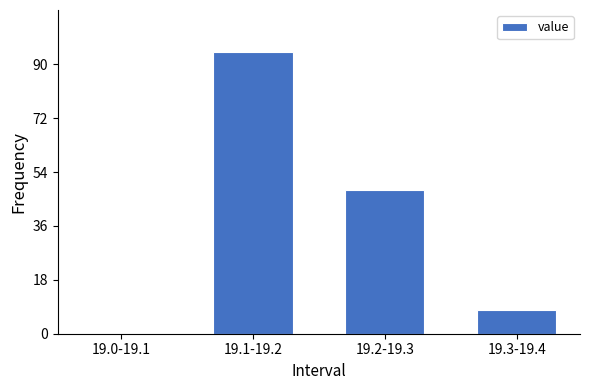

Reading left to right, transcribe all the data shown in this chart.

19.0-19.1=0	19.1-19.2=94	19.2-19.3=48	19.3-19.4=8